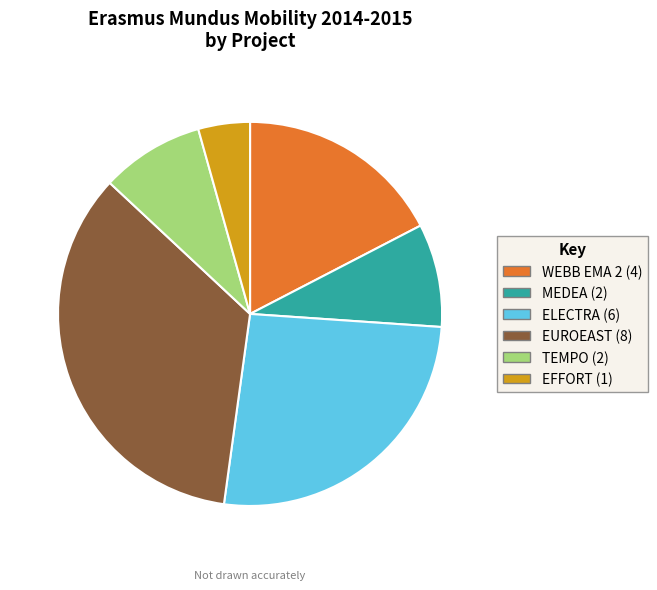

Between EUROEAST and WEBB EMA 2, which is larger?

EUROEAST